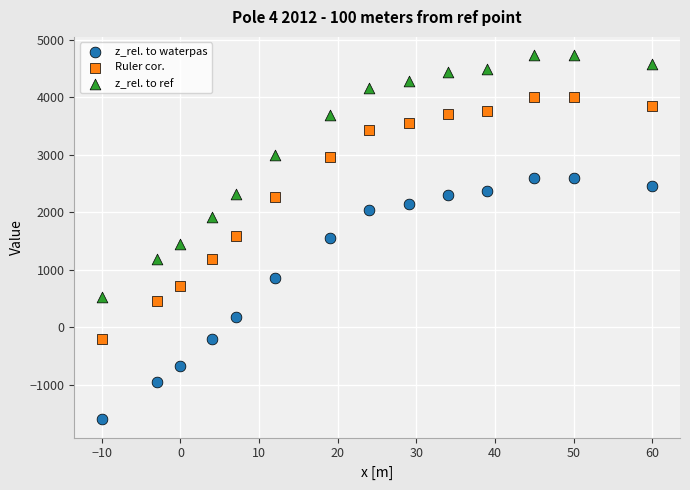

Which series contains the lowest Y value?

z_rel. to waterpas